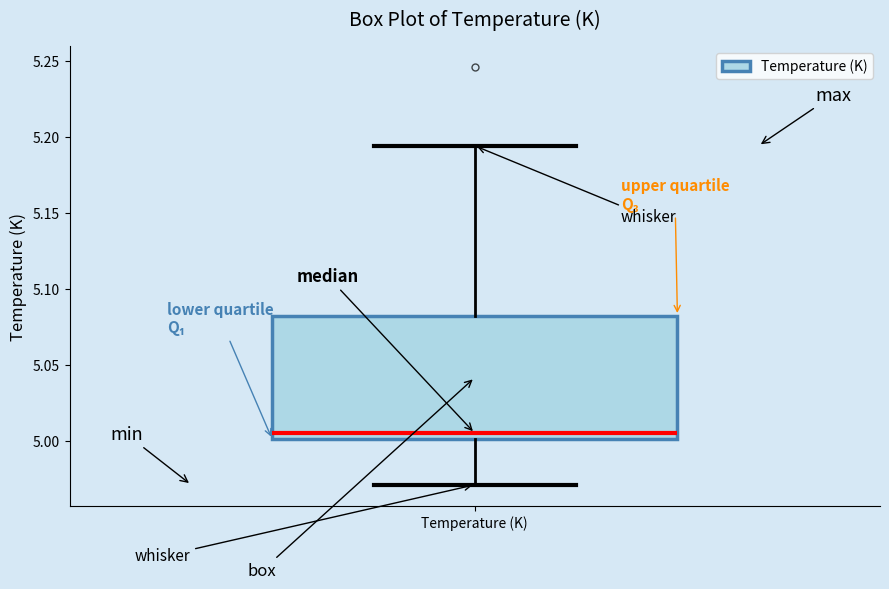

Transcribe this box plot: give where the median line is, the range the box spans, and where the two whiskers end, as read against the y-axis. The values are not printed on the chart, so give them approximately, as read against the axis.

median 5.005, box 5.000 to 5.080, whiskers 4.970 to 5.195